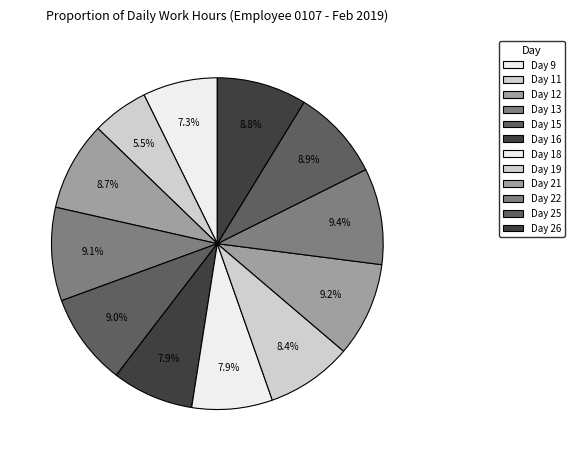

Is Day 12 the majority of the pie?

No